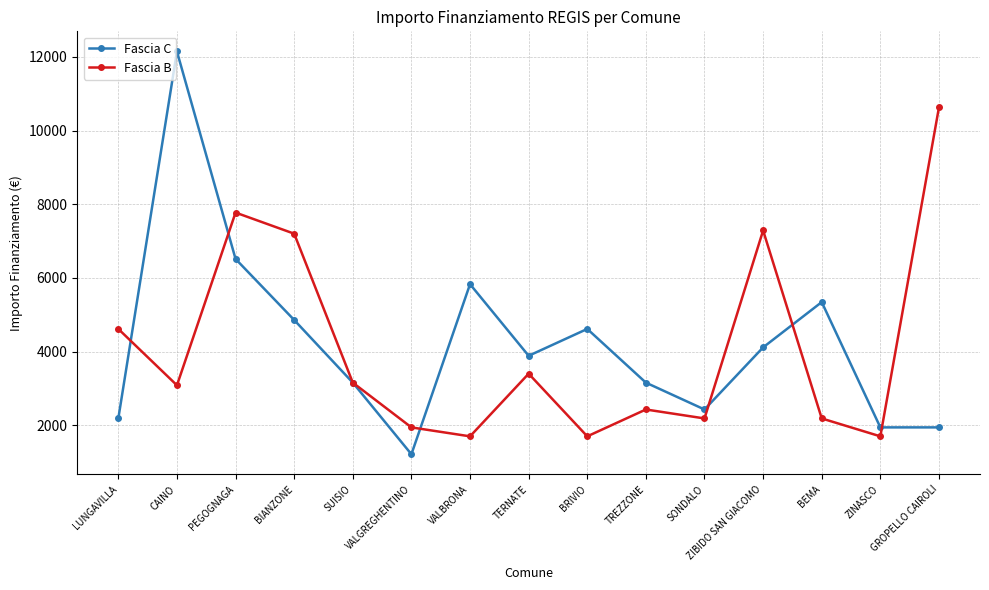

List the series in order of their overall mean, highest first.

Fascia C, Fascia B